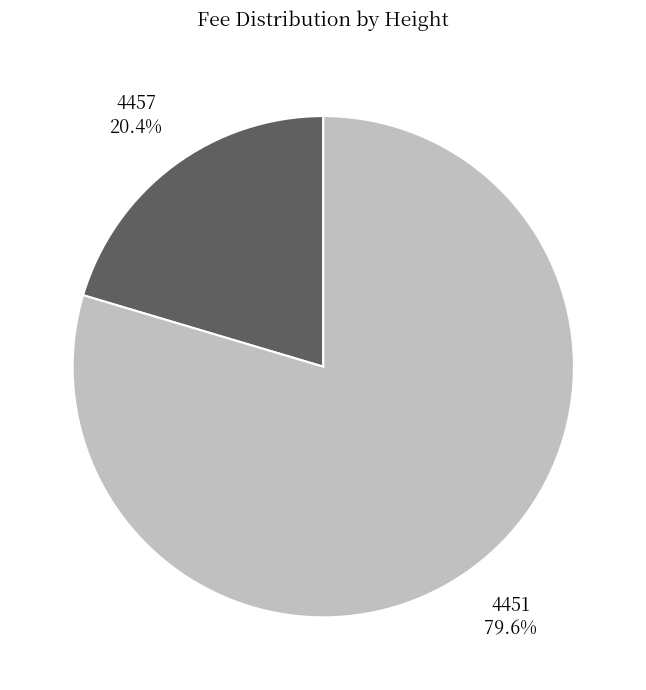

Between 4457 and 4451, which is larger?

4451